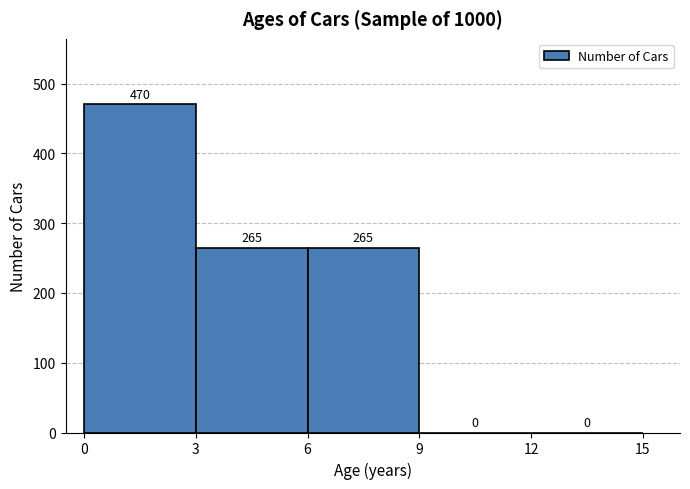

Reading left to right, list every bar in this chart as the range it spans on the x-axis followed by its height.

0 to 3: 470
3 to 6: 265
6 to 9: 265
9 to 12: 0
12 to 15: 0